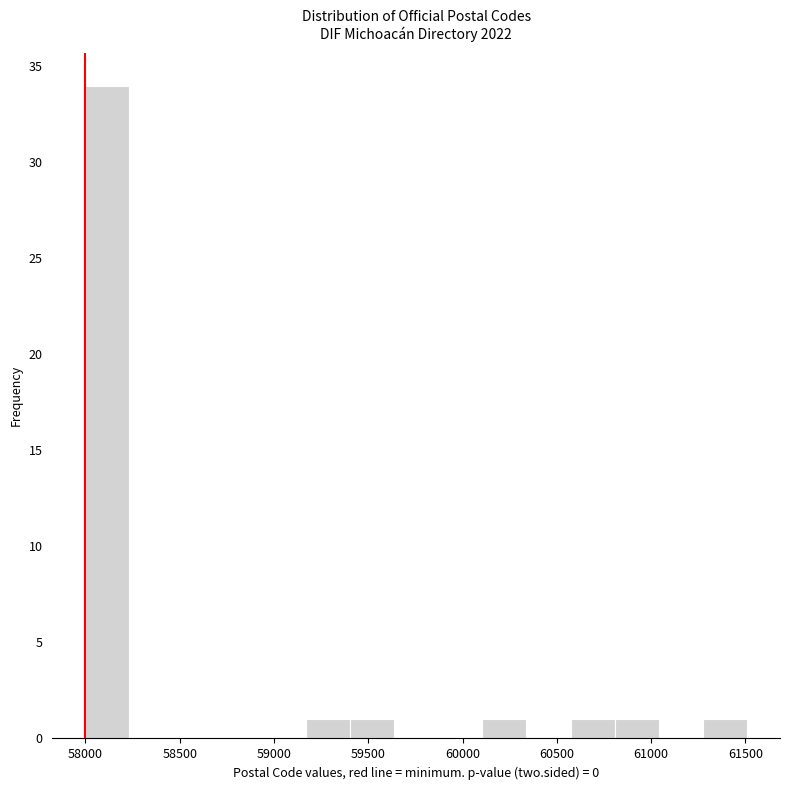

Over which range of the x-axis is the bar tallest?

58000 to 58250